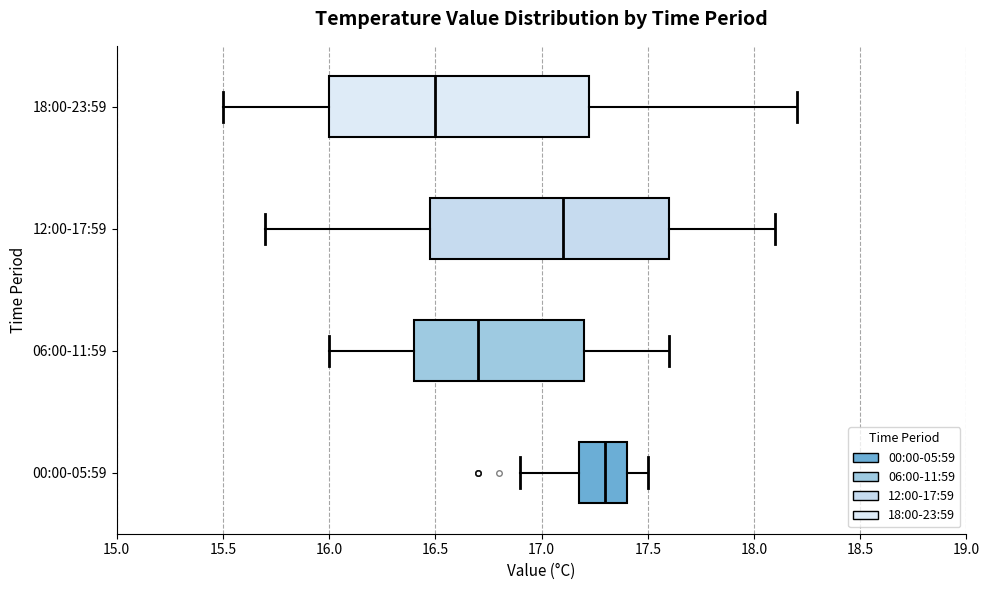

Which box has the furthest to the left median line?

18:00-23:59